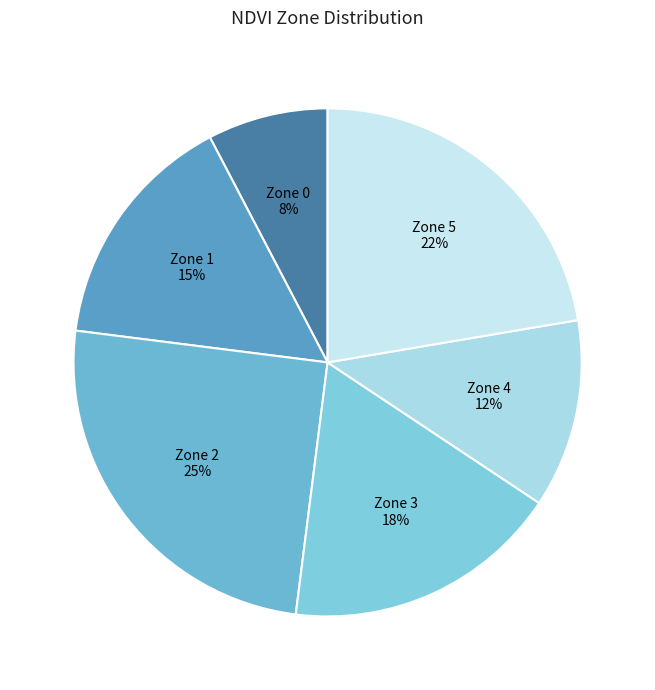

To the nearest percent, what percentage of the pie is Zone 2?

25%